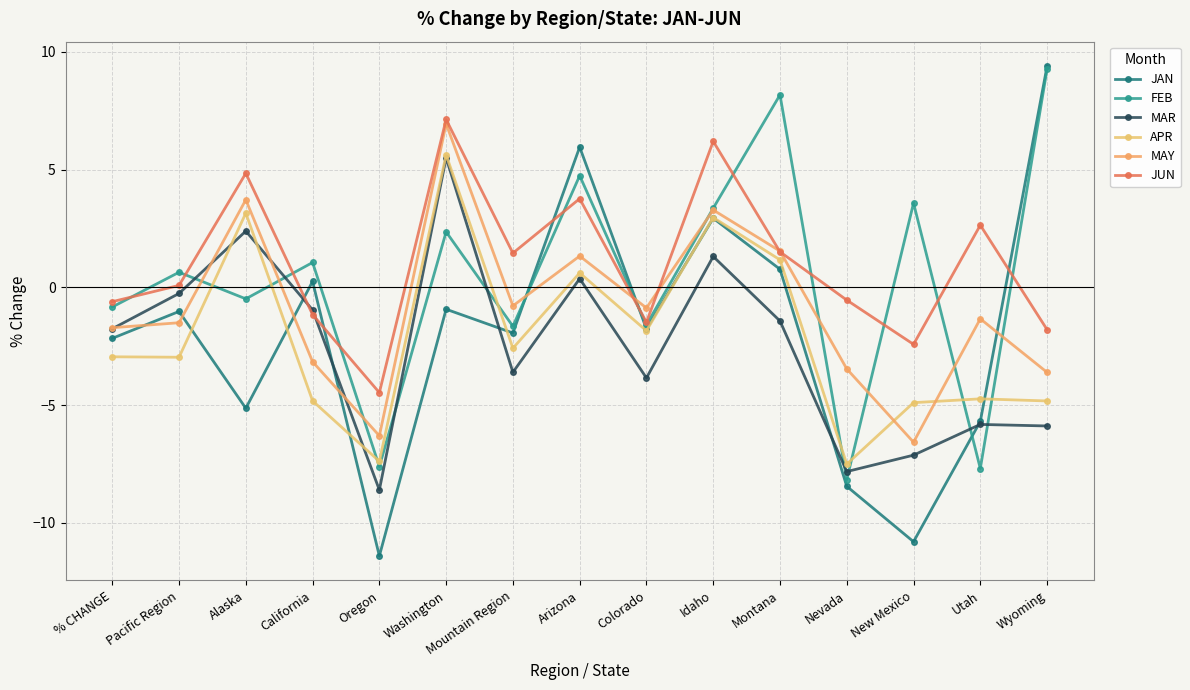

How many intersections are there between FEB and JAN?

3